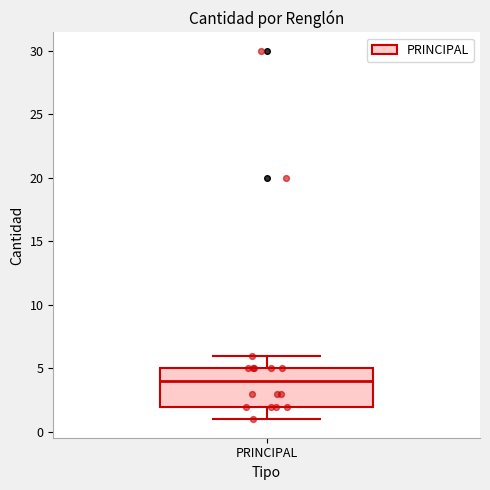

Where is the lower edge of the box for PRINCIPAL on the y-axis? The values are not printed on the chart, so give them approximately, as read against the axis.

2